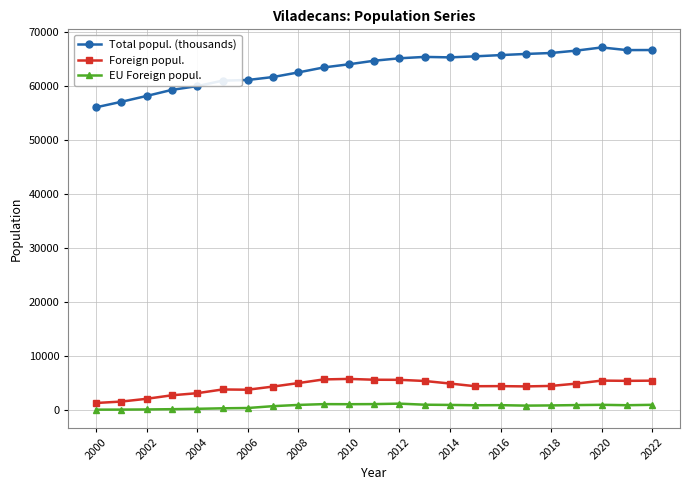

True or false: Foreign popul. and Total popul. (thousands) cross at least once.

False